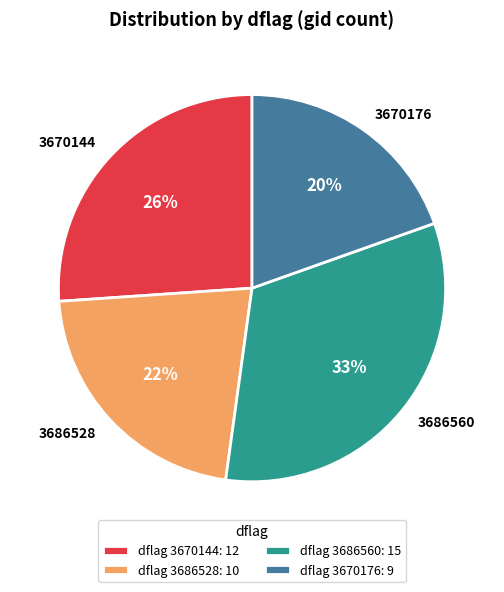

Which slice is the smallest?

3670176